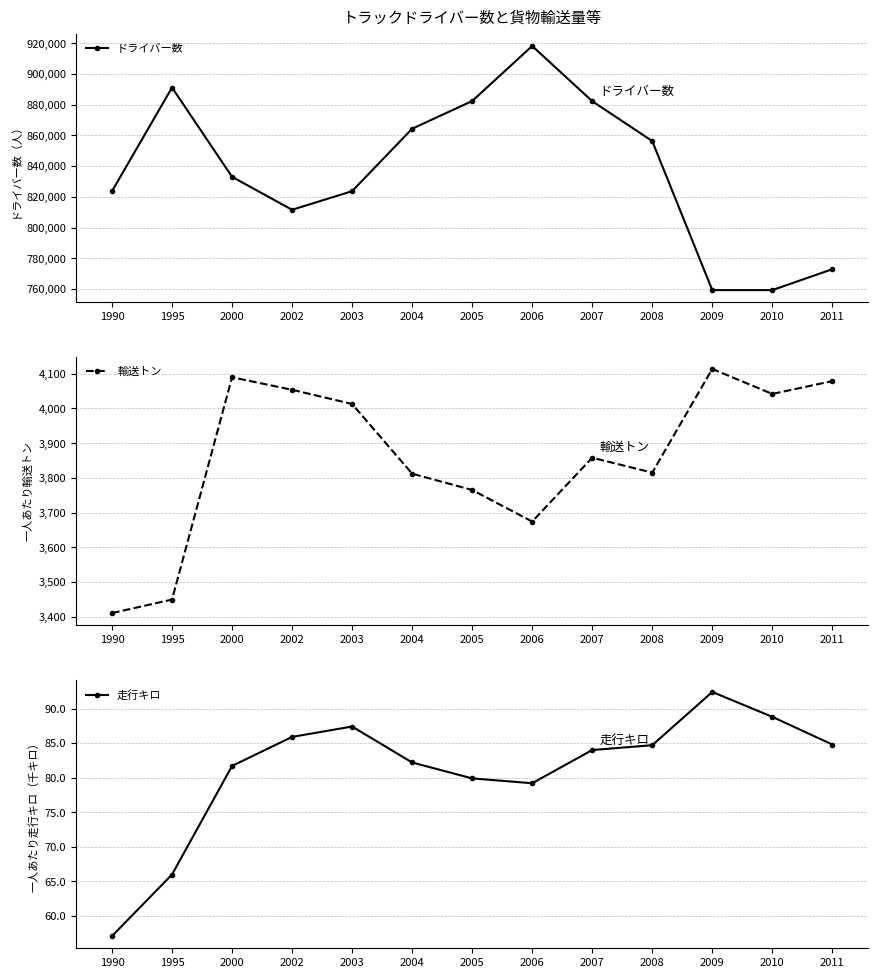

True or false: 輸送トン and ドライバー数 cross at least once.

False